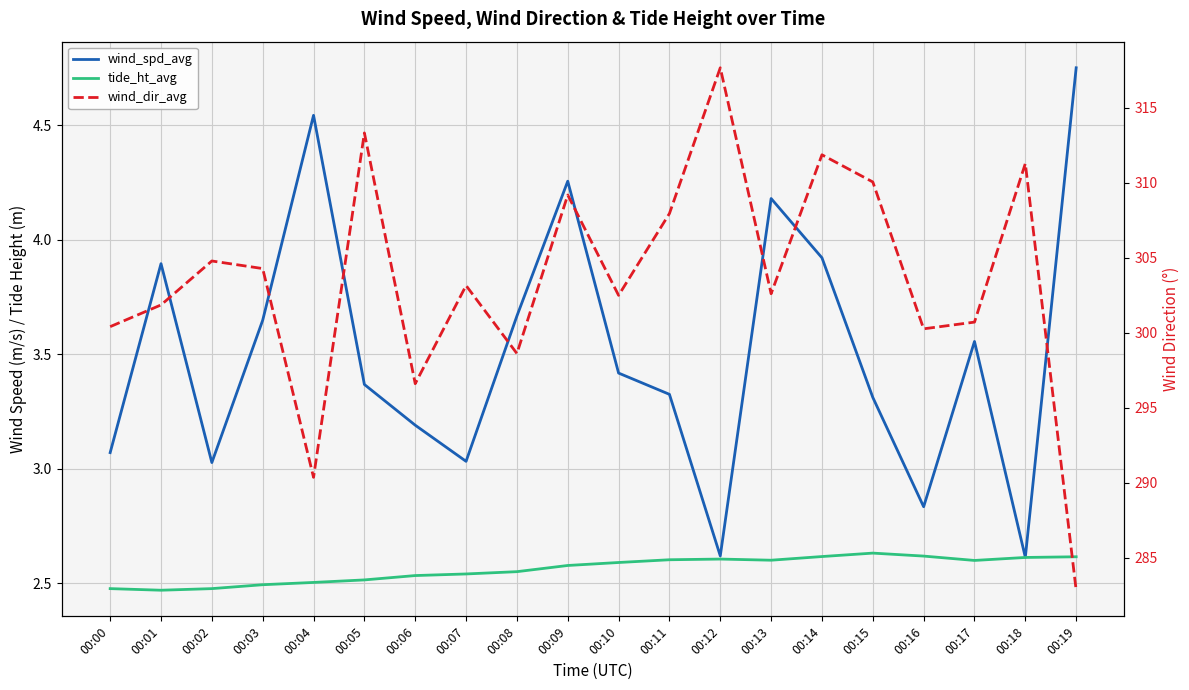

Reading right to left, transcribe all the data shown in this chart.

wind_spd_avg: 00:19=4.8	00:18=2.6	00:17=3.6	00:16=2.8	00:15=3.3	00:14=3.9	00:13=4.2	00:12=2.6	00:11=3.3	00:10=3.4	00:09=4.3	00:08=3.7	00:07=3.0	00:06=3.2	00:05=3.4	00:04=4.5	00:03=3.6	00:02=3.0	00:01=3.9	00:00=3.1
tide_ht_avg: 00:19=2.6	00:18=2.6	00:17=2.6	00:16=2.6	00:15=2.6	00:14=2.6	00:13=2.6	00:12=2.6	00:11=2.6	00:10=2.6	00:09=2.6	00:08=2.6	00:07=2.5	00:06=2.5	00:05=2.5	00:04=2.5	00:03=2.5	00:02=2.5	00:01=2.5	00:00=2.5
wind_dir_avg: 00:19=282.8	00:18=311.3	00:17=300.7	00:16=300.3	00:15=310.1	00:14=311.9	00:13=302.6	00:12=317.7	00:11=307.9	00:10=302.5	00:09=309.2	00:08=298.6	00:07=303.1	00:06=296.6	00:05=313.3	00:04=290.4	00:03=304.3	00:02=304.8	00:01=301.9	00:00=300.4